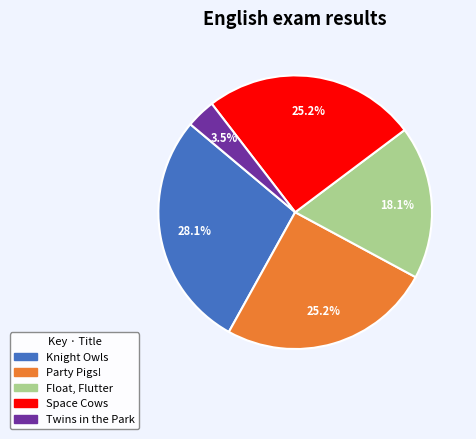

To the nearest percent, what is the combined percentage of Knight Owls and Float, Flutter?

46%